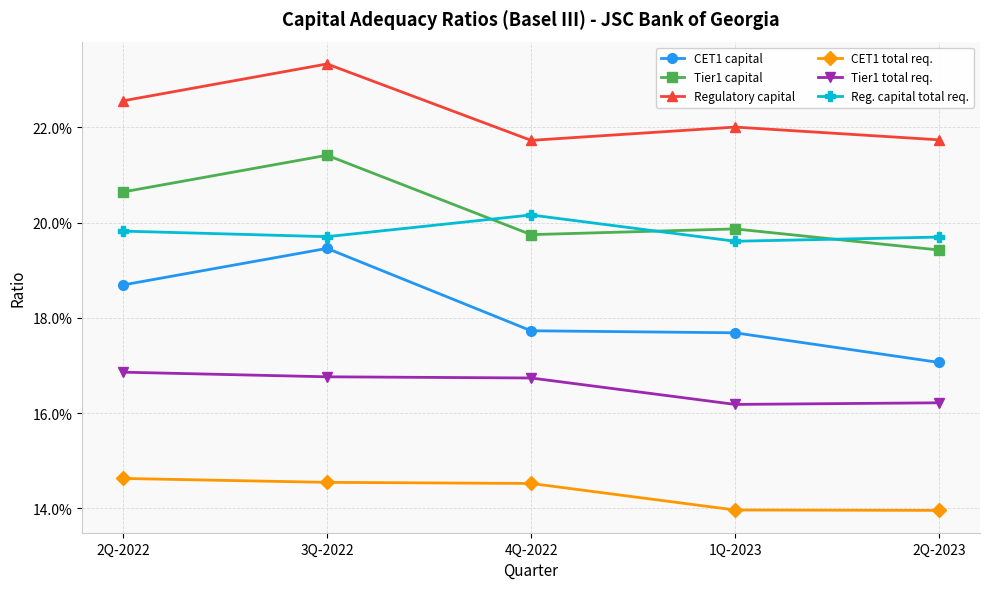

True or false: Reg. capital total req. and CET1 capital intersect in this chart.

False